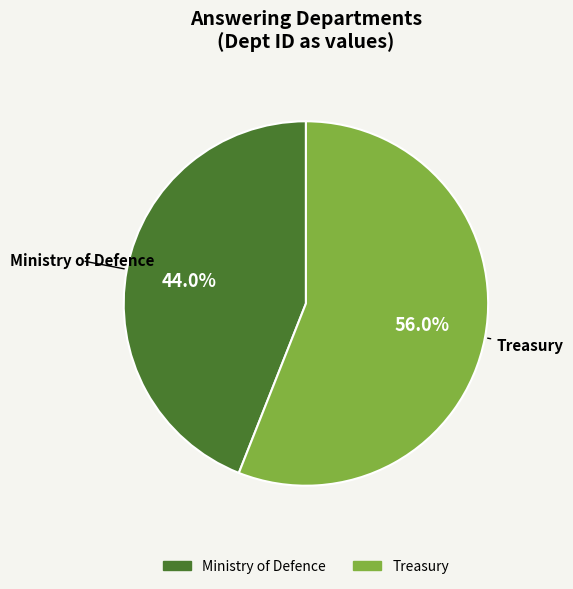

Is there any slice that represents more than half of the pie?

Yes